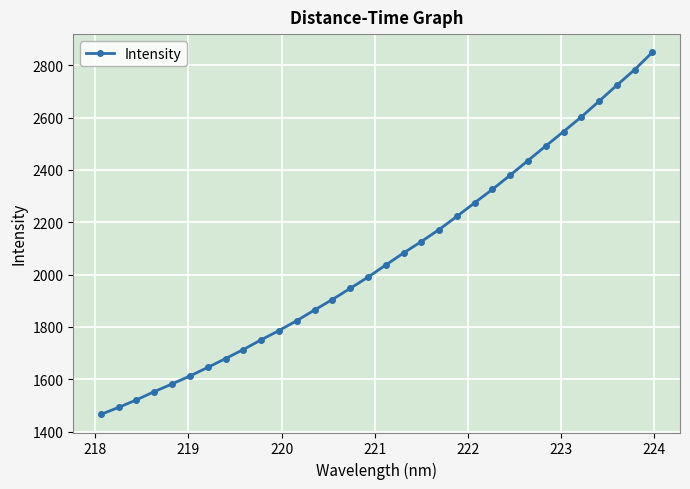

What is the value of the 6th point from the left?

1612.2